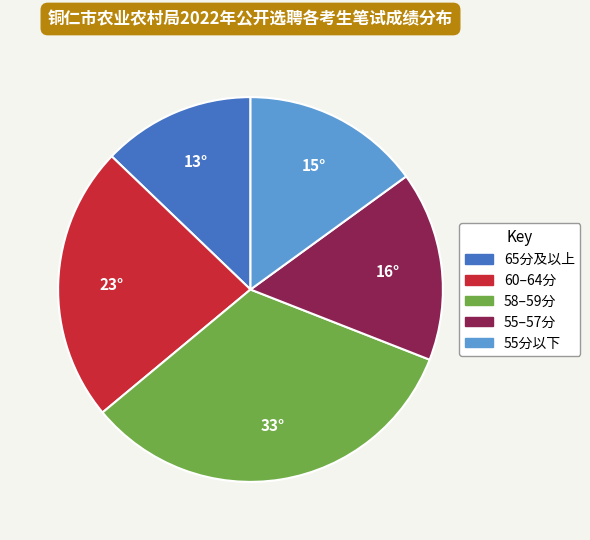

Is there any slice that represents more than half of the pie?

No